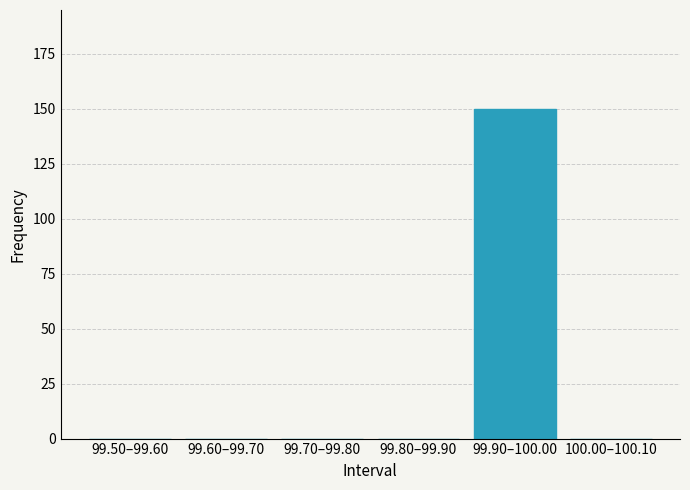

Reading left to right, what are all the values shown in this chart?

99.50–99.60=0	99.60–99.70=0	99.70–99.80=0	99.80–99.90=0	99.90–100.00=150	100.00–100.10=0